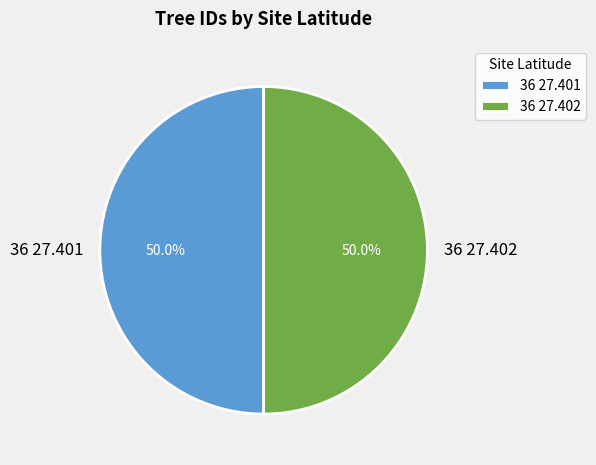

What is the ratio of the value at 36 27.402 to the value at 36 27.401?

1.0